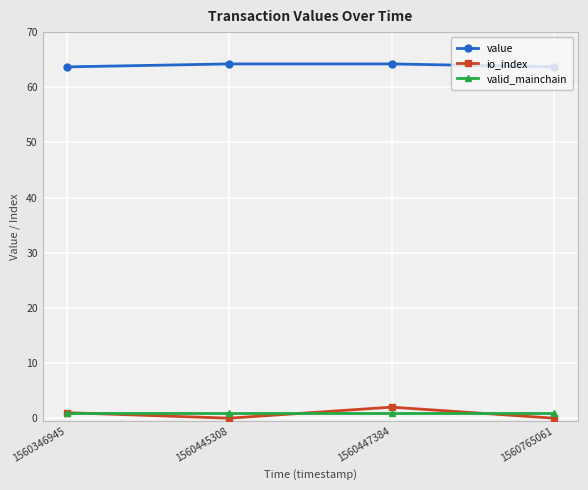

Which series has the largest range (max minus min)?

io_index